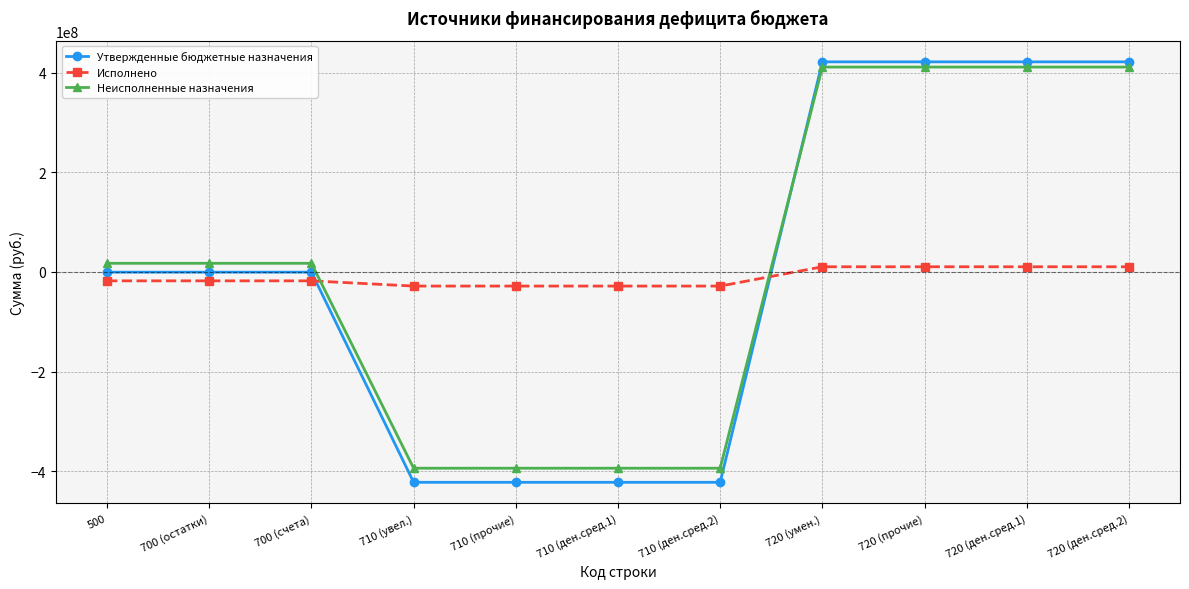

True or false: Неисполненные назначения has a value of -393601701.6 at 710 (увел.).

True